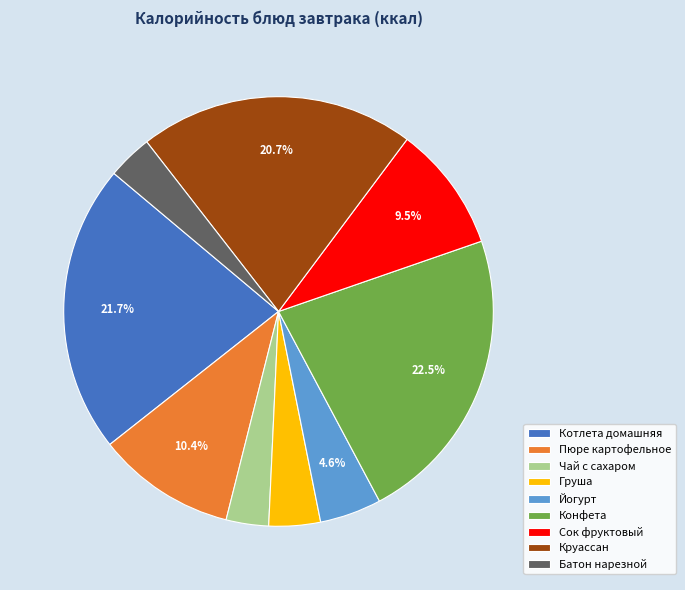

To the nearest percent, what percentage of the pie is Пюре картофельное?

10%